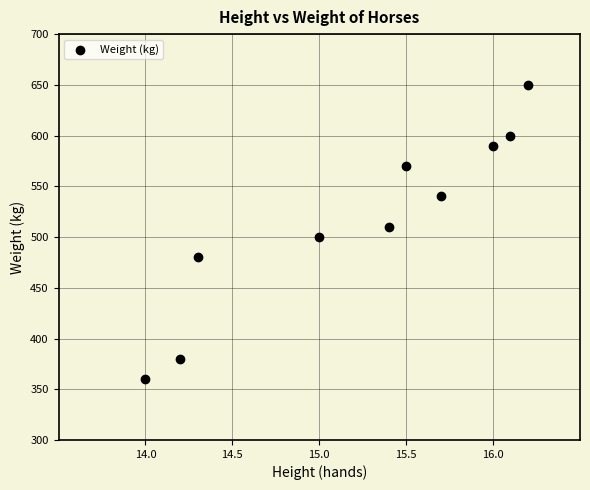

What is the average Y value?

518